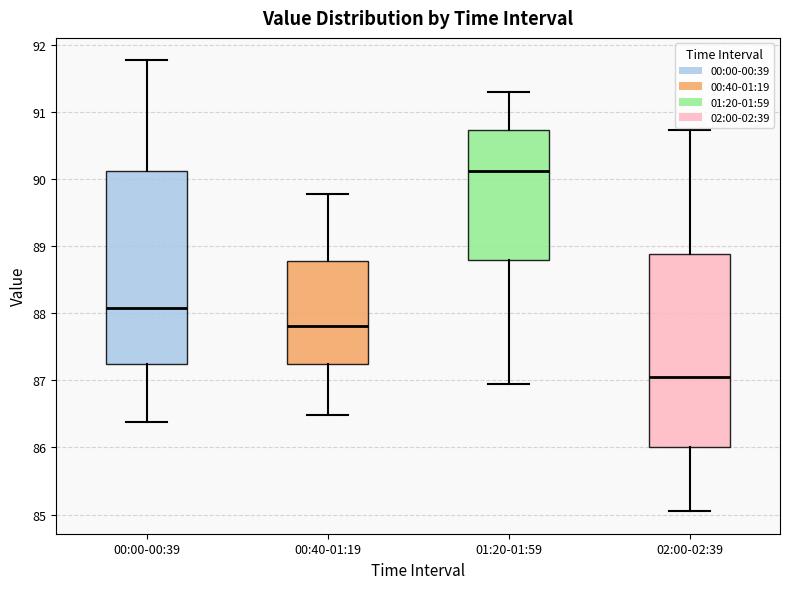

Reading left to right, read every box against the y-axis: the position of its median line, the range the box covers, and the ends of its whiskers. The values are not printed on the chart, so give them approximately, as read against the axis.

00:00-00:39: median 88.1, box 87.2 to 90.1, whiskers 86.4 to 91.8
00:40-01:19: median 87.8, box 87.2 to 88.8, whiskers 86.5 to 89.8
01:20-01:59: median 90.1, box 88.8 to 90.7, whiskers 87.0 to 91.3
02:00-02:39: median 87.0, box 86.0 to 88.9, whiskers 85.1 to 90.7